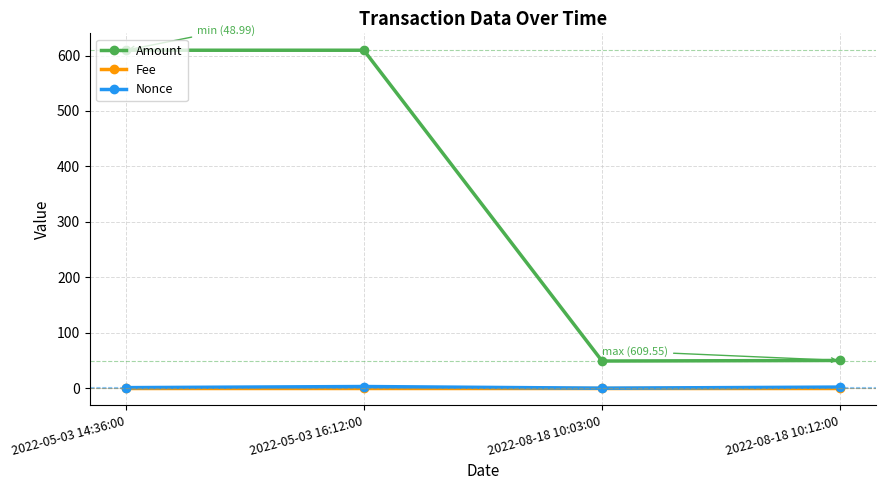

Between 2022-05-03 16:12:00 and 2022-08-18 10:12:00, which series saw the biggest shift?

Amount